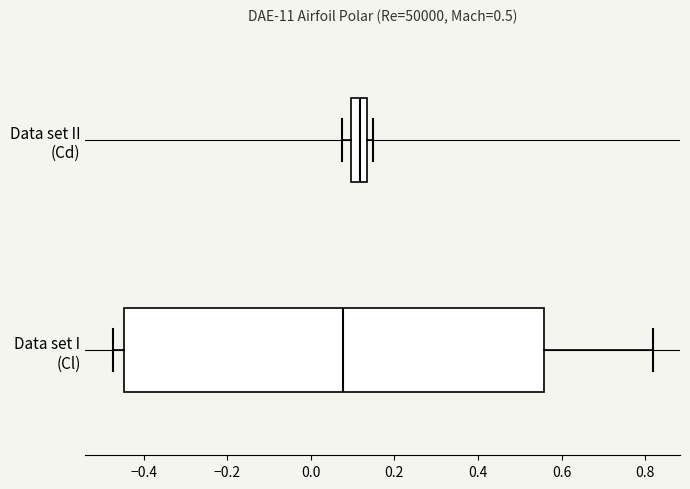

Which box's median line is the furthest to the right?

Data set II (Cd)